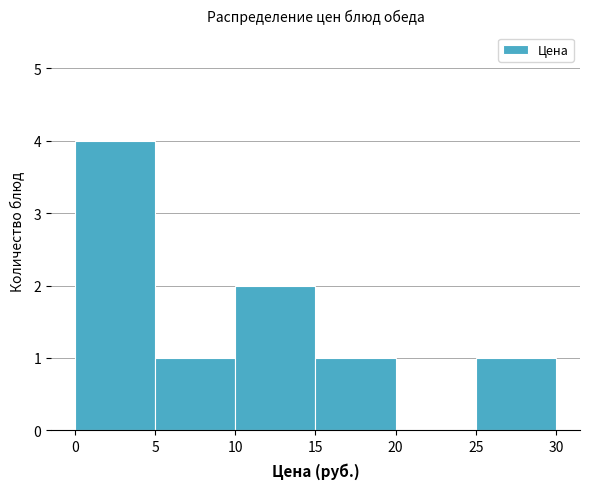

How tall is the bar that spans 5 to 10 on the x-axis? The values are not printed on the chart, so give them approximately, as read against the axis.

1